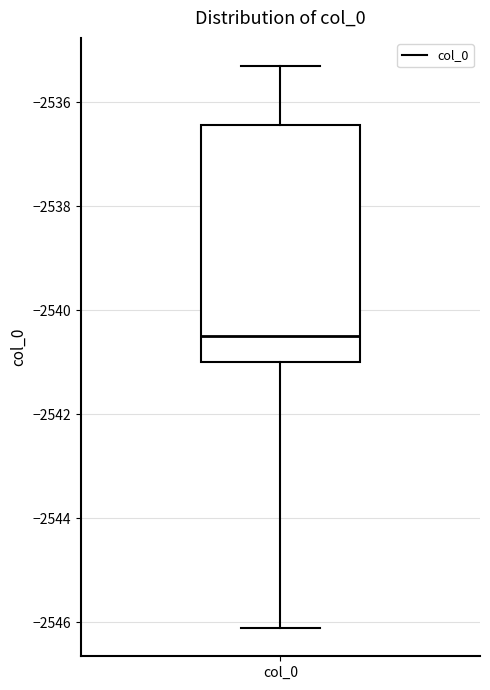

Transcribe this box plot: give where the median line is, the range the box spans, and where the two whiskers end, as read against the y-axis. The values are not printed on the chart, so give them approximately, as read against the axis.

median -2540.4, box -2541.0 to -2536.4, whiskers -2546.2 to -2535.4